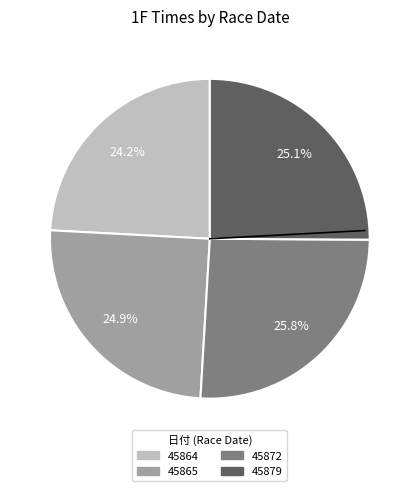

How many segments does this pie chart have?

4